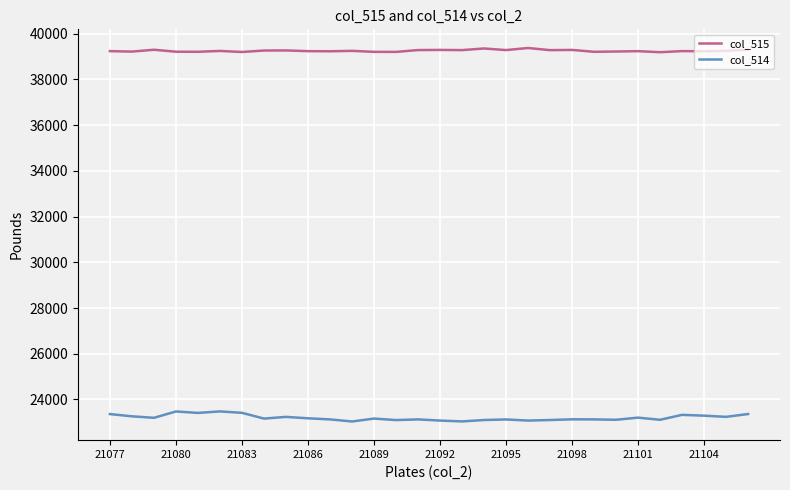

Which series has the largest range (max minus min)?

col_514